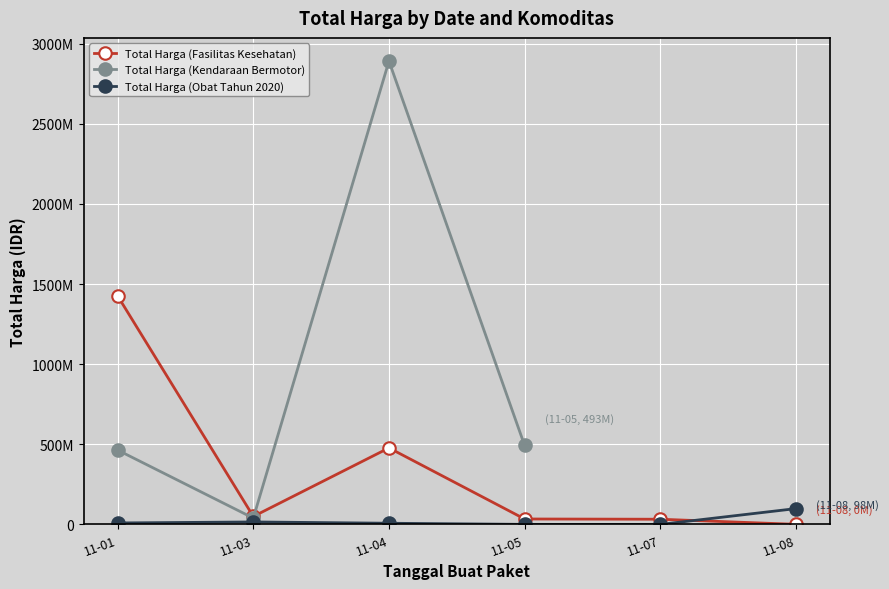

Is the value of Total Harga (Fasilitas Kesehatan) at 11-04 greater than the value of Total Harga (Obat Tahun 2020) at 11-05?

Yes